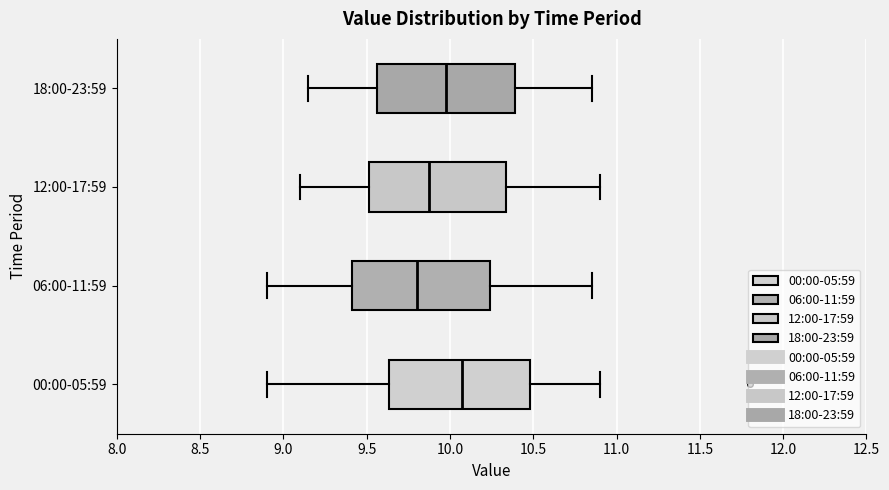

Reading bottom to top, read every box against the x-axis: the position of its median line, the range the box covers, and the ends of its whiskers. The values are not printed on the chart, so give them approximately, as read against the axis.

00:00-05:59: median 10.10, box 9.65 to 10.50, whiskers 8.90 to 10.90
06:00-11:59: median 9.80, box 9.40 to 10.25, whiskers 8.90 to 10.85
12:00-17:59: median 9.90, box 9.50 to 10.35, whiskers 9.10 to 10.90
18:00-23:59: median 10.00, box 9.55 to 10.40, whiskers 9.15 to 10.85